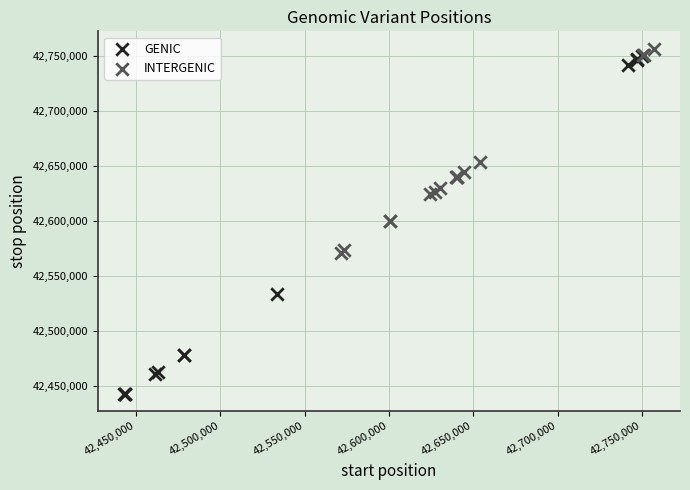

Which series has the largest Y range (max minus min)?

GENIC